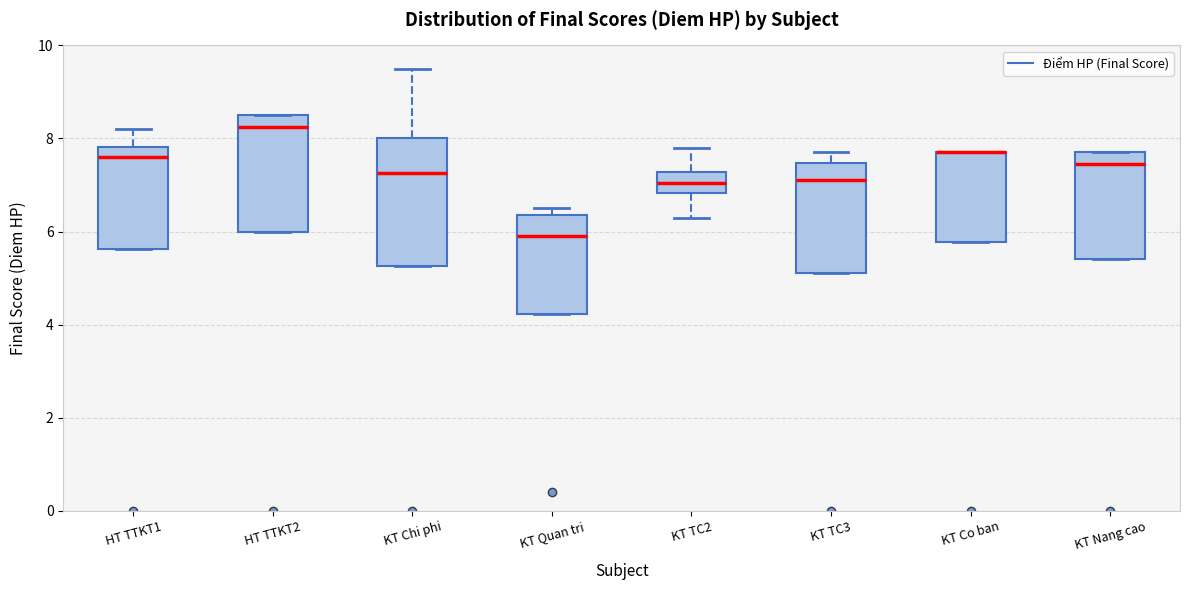

Comparing the boxes themselves (not the whiskers), which one is the tallest?

KT Chi phi